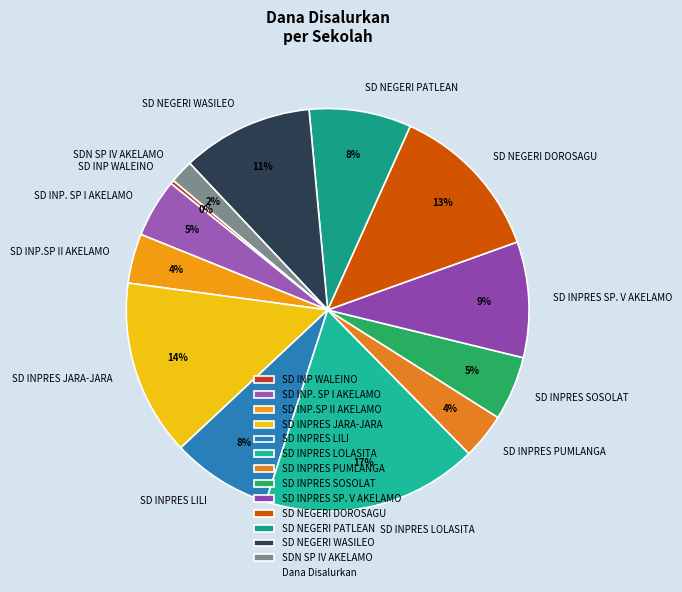

Which category has the biggest portion of the pie?

SD INPRES LOLASITA